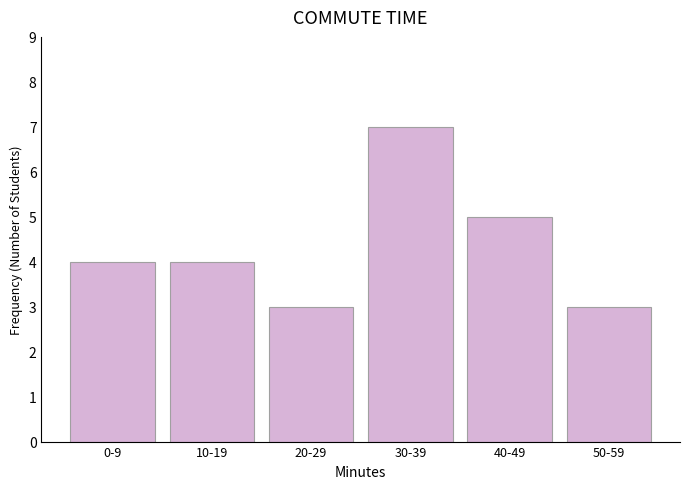

Reading left to right, transcribe all the data shown in this chart.

0-9=4	10-19=4	20-29=3	30-39=7	40-49=5	50-59=3